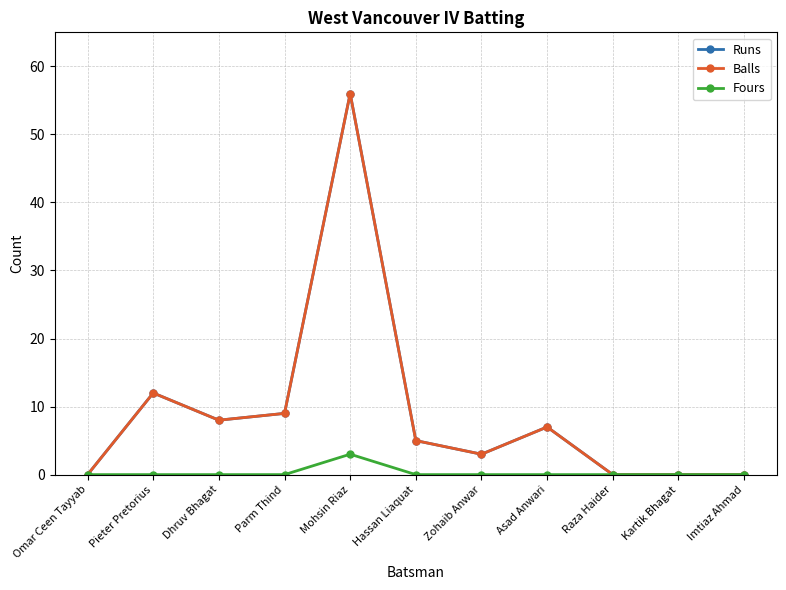

How many interior local peaks does the Runs series have?

3